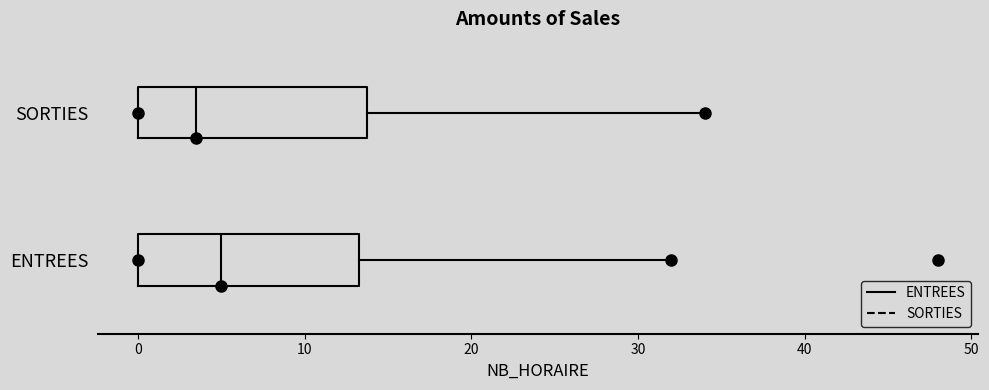

Which box has the furthest to the right median line?

ENTREES